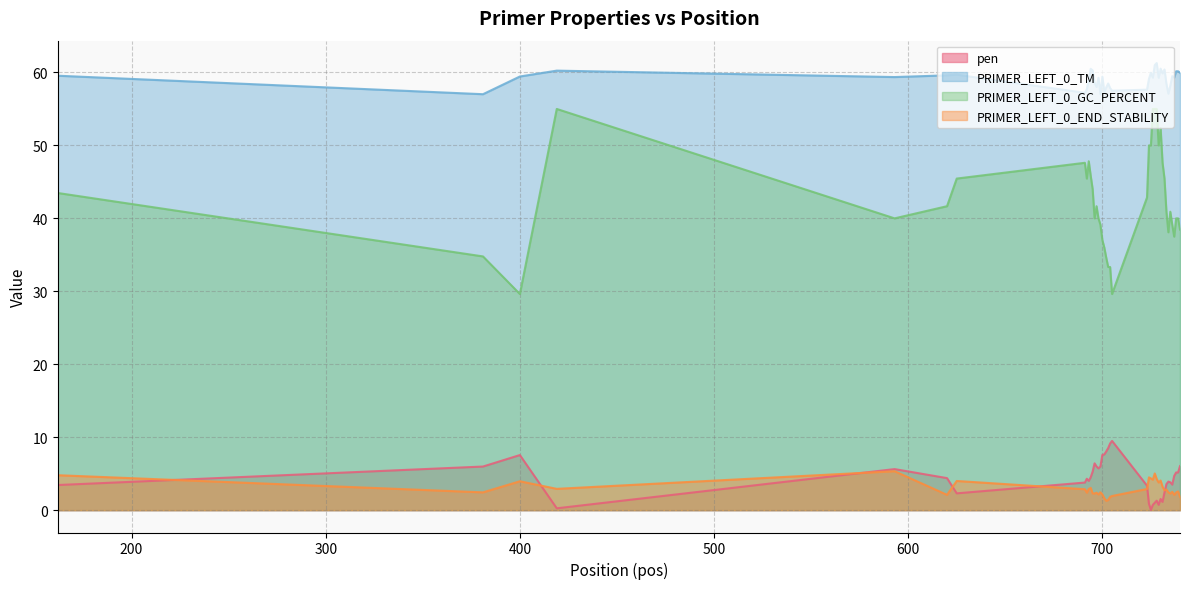

Which label corresponds to the largest value in the chart?

728